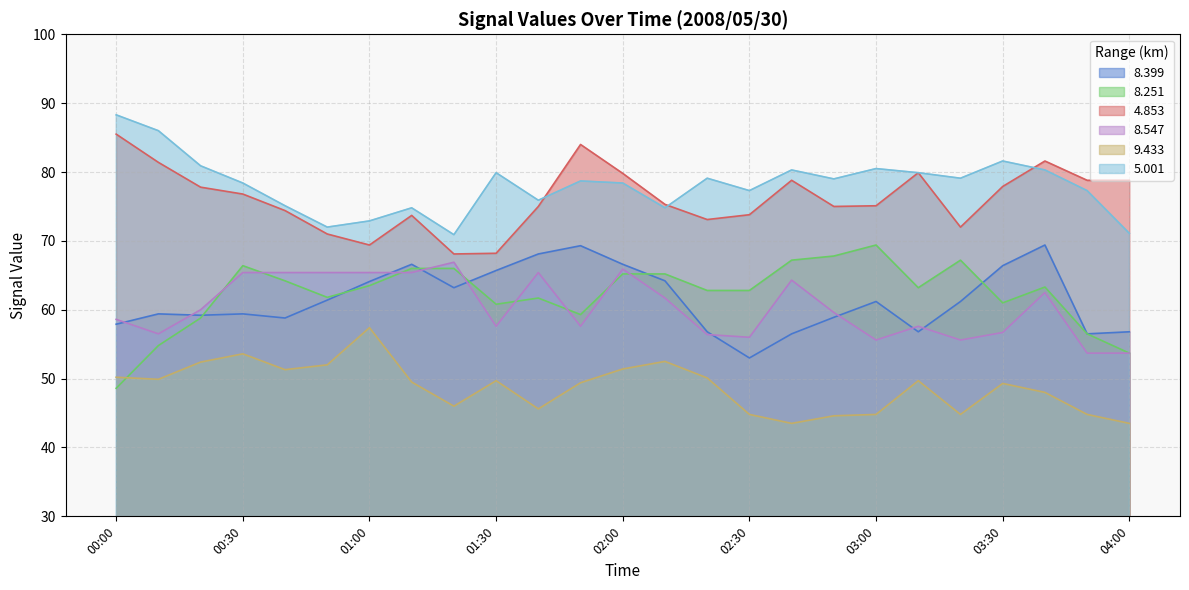

Where is   9.433 nearest to the value 50?

00:10